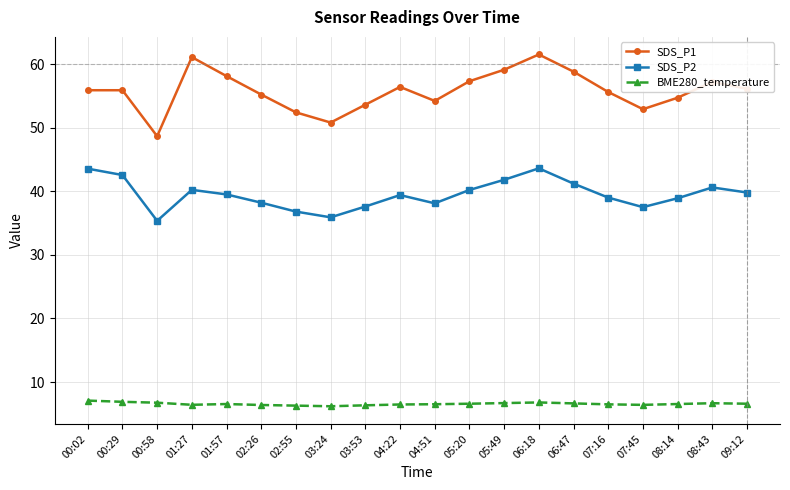

True or false: SDS_P2 and BME280_temperature intersect in this chart.

False